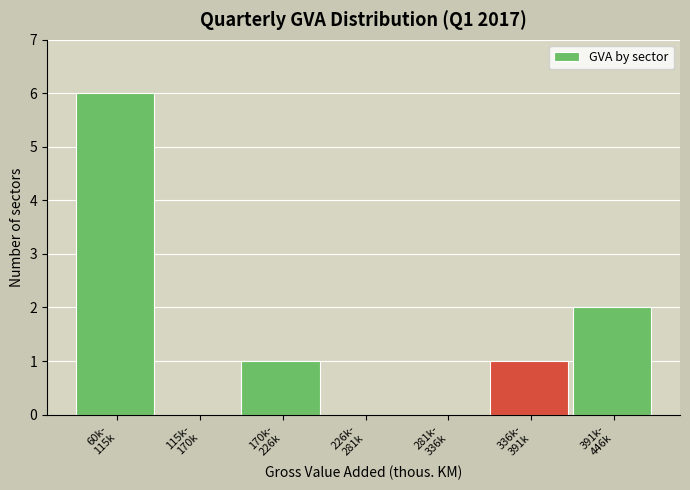

What is the maximum value shown in the chart?

6